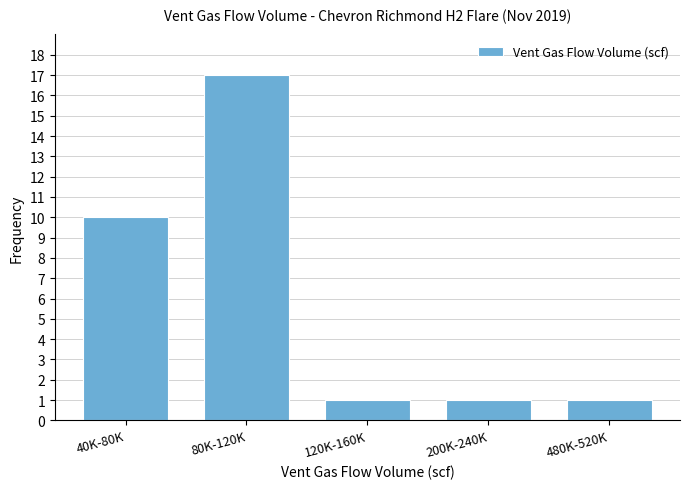

Reading right to left, what are all the values shown in this chart?

480K-520K=1	200K-240K=1	120K-160K=1	80K-120K=17	40K-80K=10